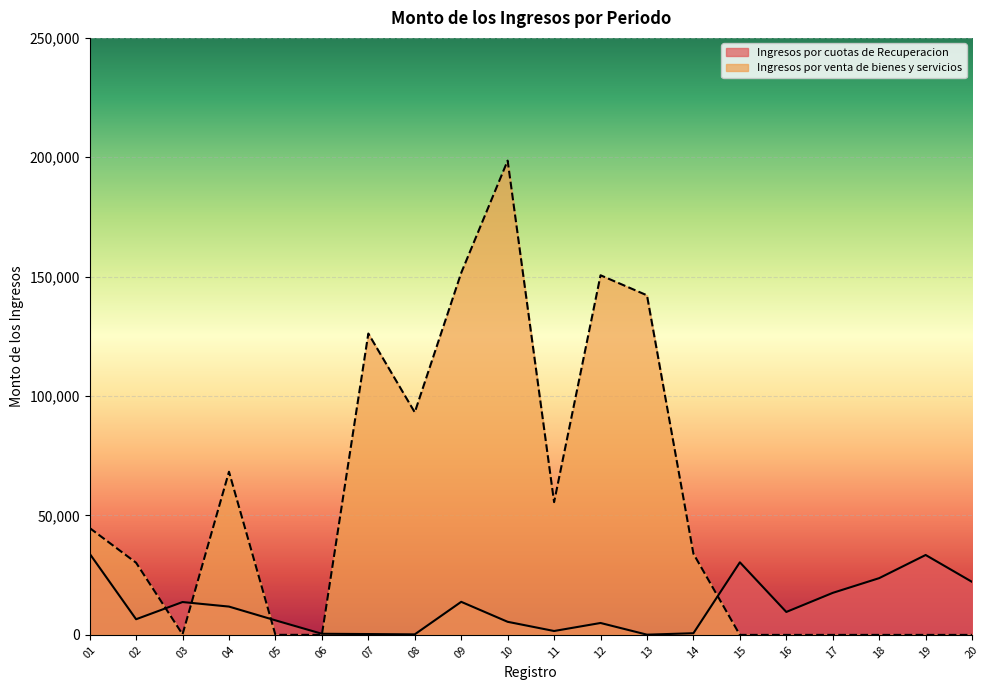

Where is Ingresos por venta de bienes y servicios nearest to the value 99305?

08